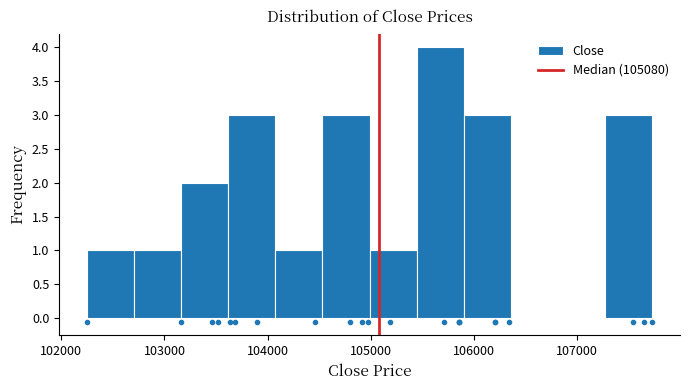

How tall is the bar that spans 103600 to 104100 on the x-axis? Neither the bar edges nor the heights are printed on the chart, so give them approximately, as read against the axes.

3